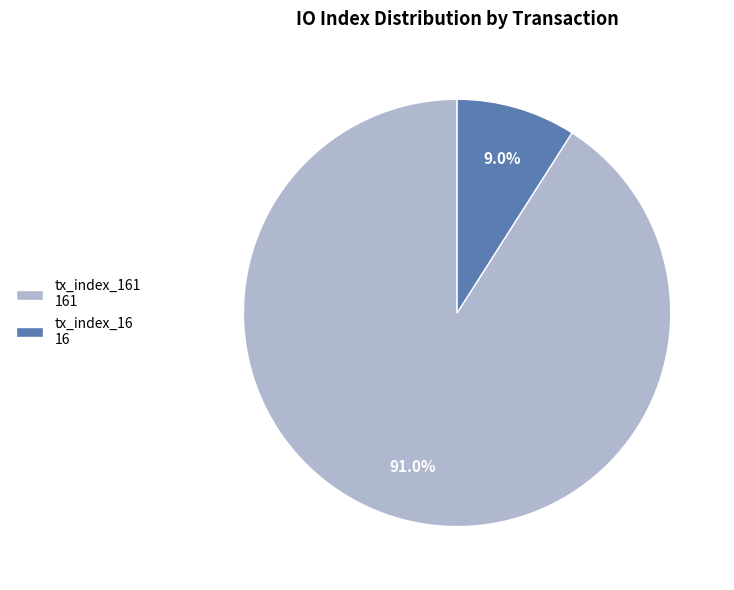

Rank the categories by value from highest to lowest.

tx_index_161 161, tx_index_16 16